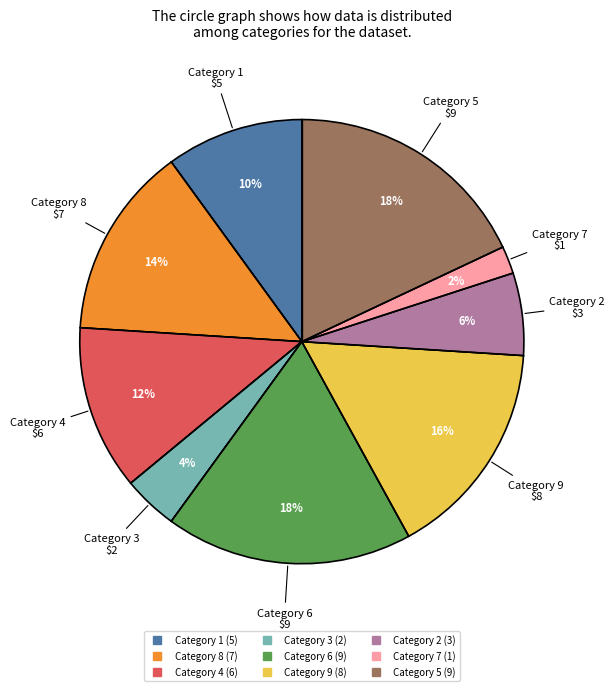

To the nearest percent, what is the average slice percentage?

11%